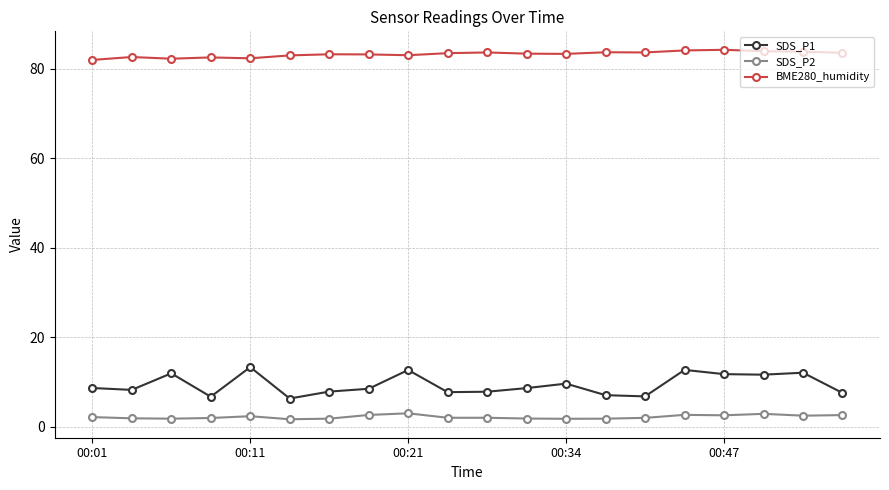

What is the difference between the maximum and second lowest values in the BME280_humidity series?

2.0